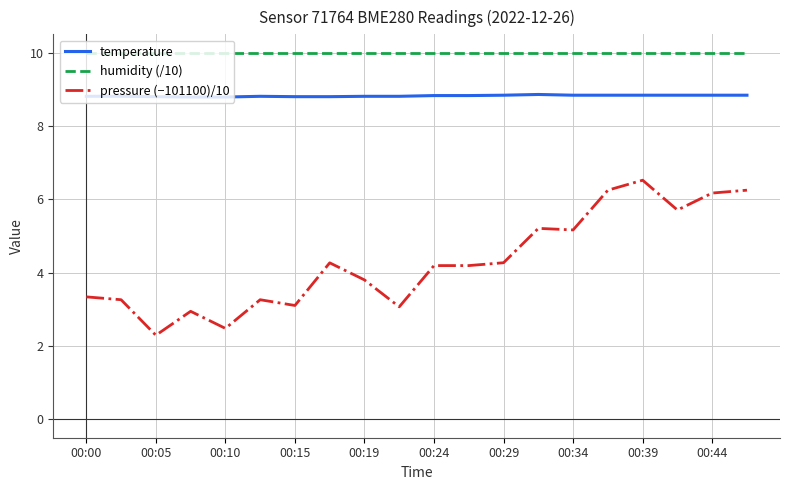

Does the chart display data point markers on the line(s)?

No